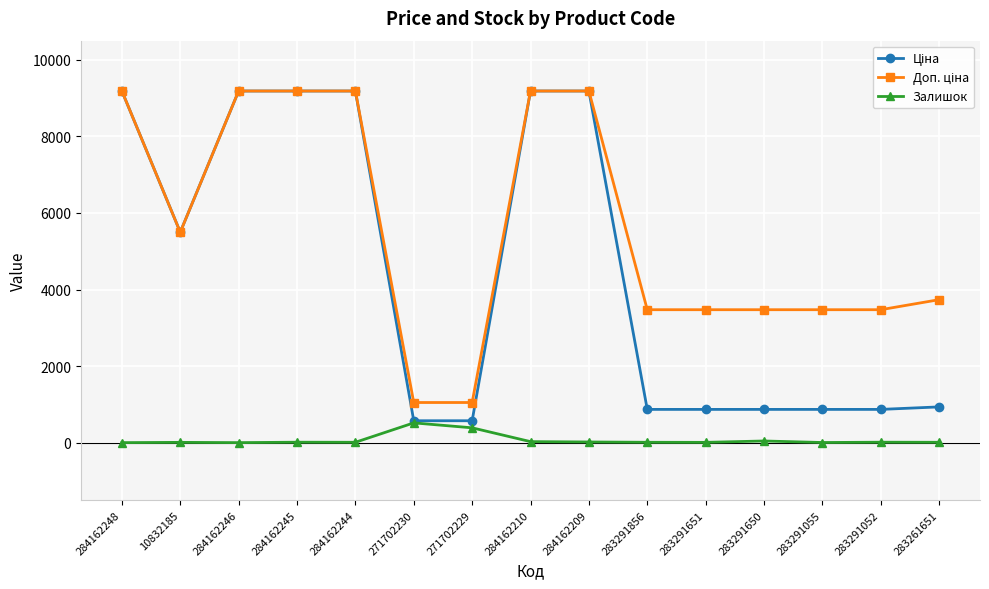

True or false: Залишок has more than 0 interior local peaks.

True